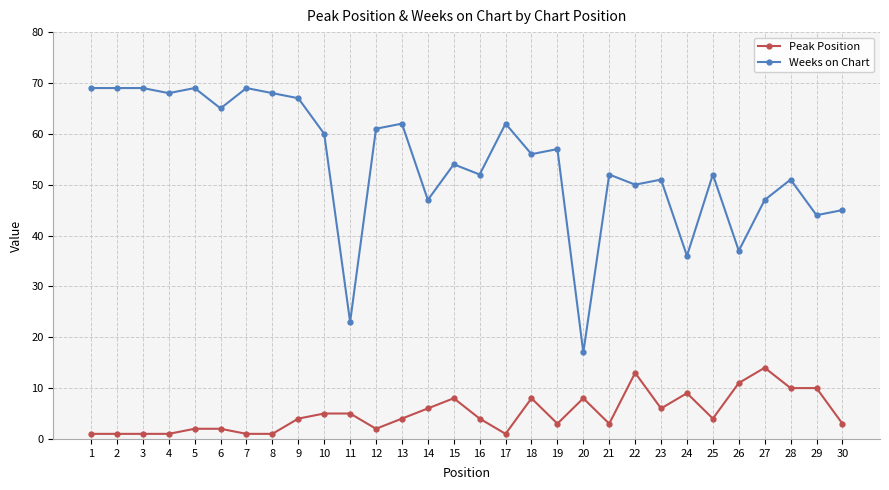

True or false: Weeks on Chart has more than 2 interior local peaks.

True